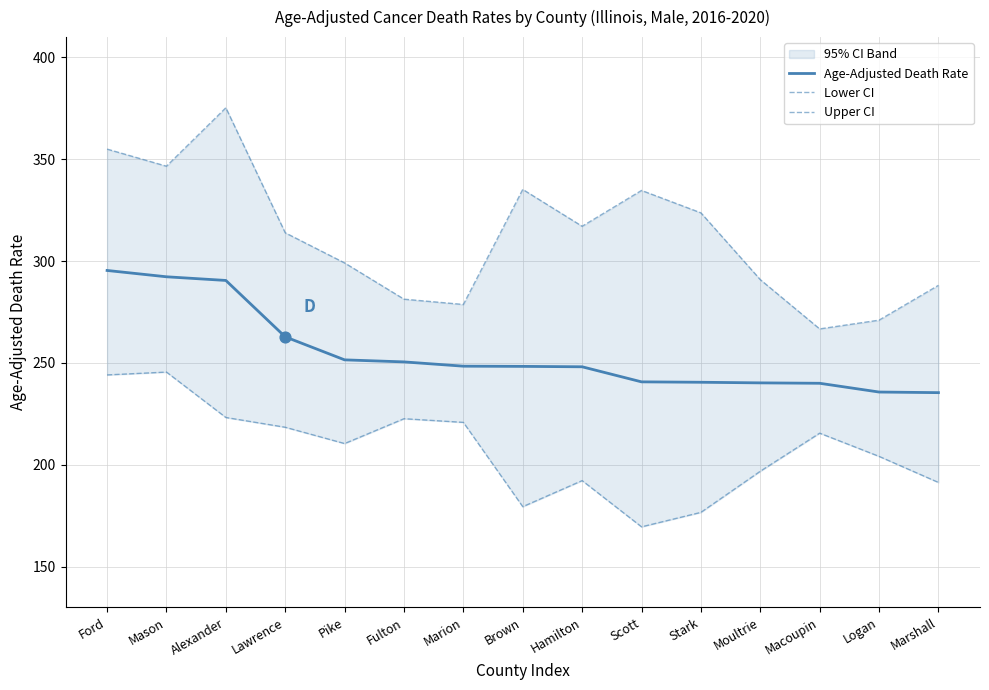

Which series reaches the maximum Y coordinate?

Upper CI